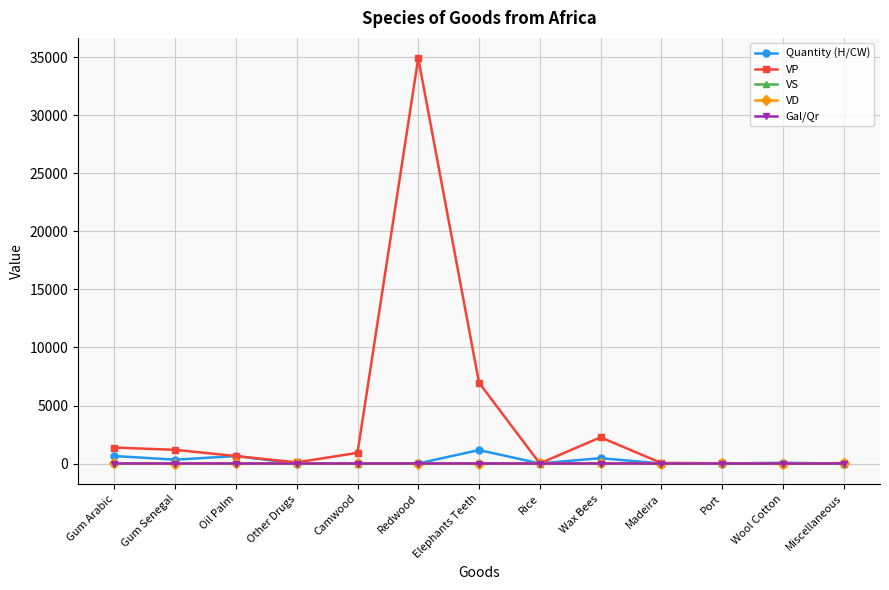

True or false: Quantity (H/CW) has more than 0 interior local peaks.

True